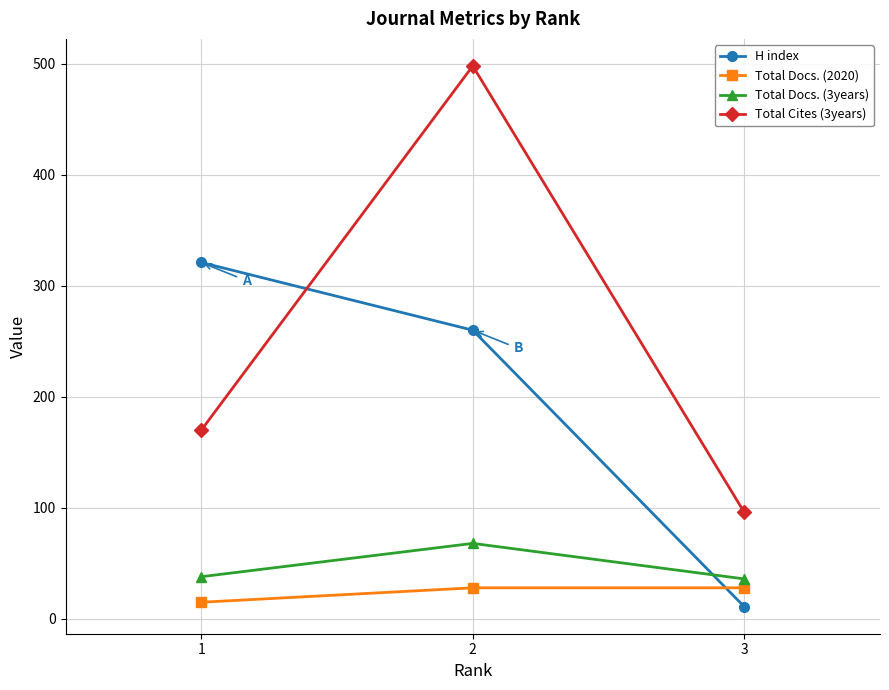

What is the spread (max minus min) of values at 1?

306